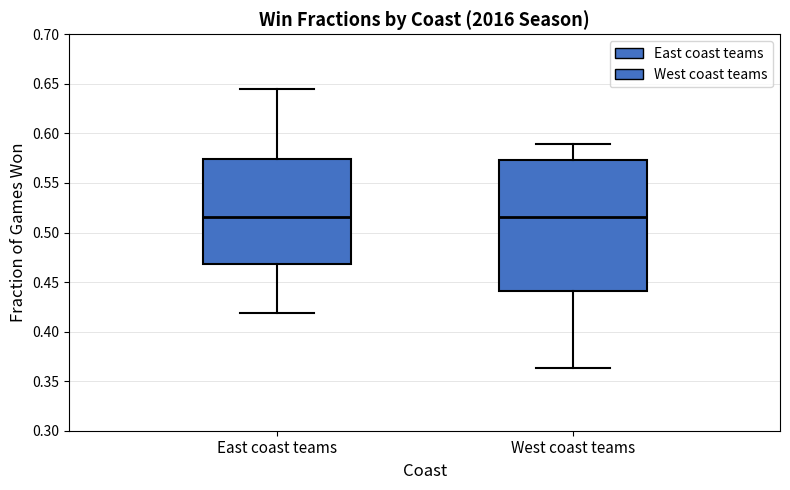

Reading left to right, transcribe this box plot: for each box, give where its median line is, the range the box spans, and where its two whiskers end, as read against the y-axis. The values are not printed on the chart, so give them approximately, as read against the axis.

East coast teams: median 0.515, box 0.470 to 0.575, whiskers 0.420 to 0.645
West coast teams: median 0.515, box 0.440 to 0.575, whiskers 0.365 to 0.590